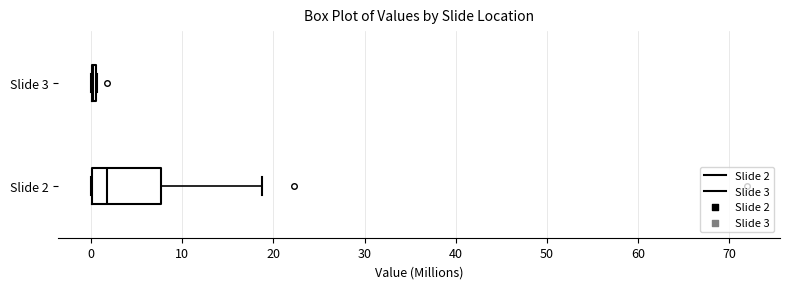

Which box is the widest, from its left edge to its right edge?

Slide 2